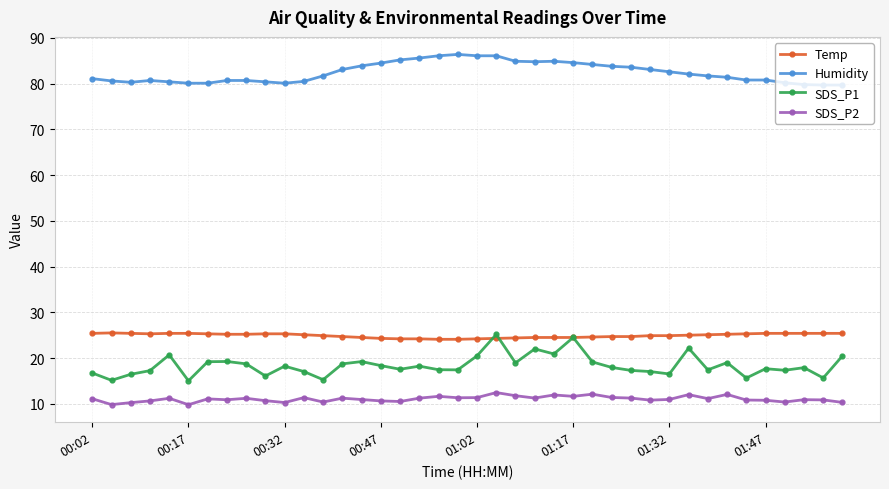

How many lines are shown in the chart?

4